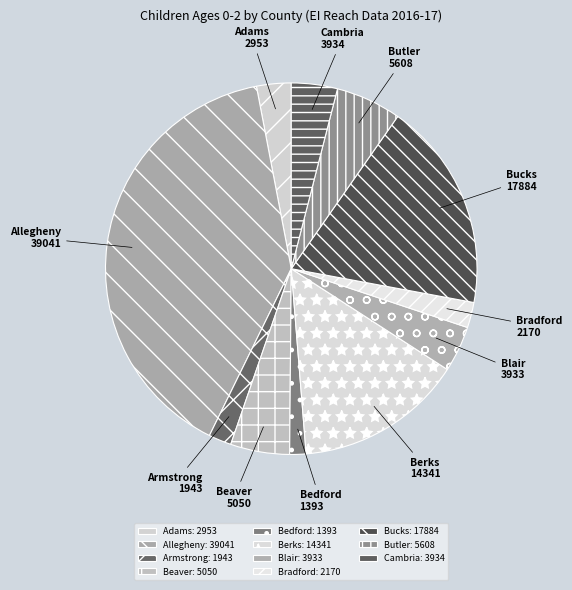

Do Allegheny and Cambria together represent more than half of the pie?

No